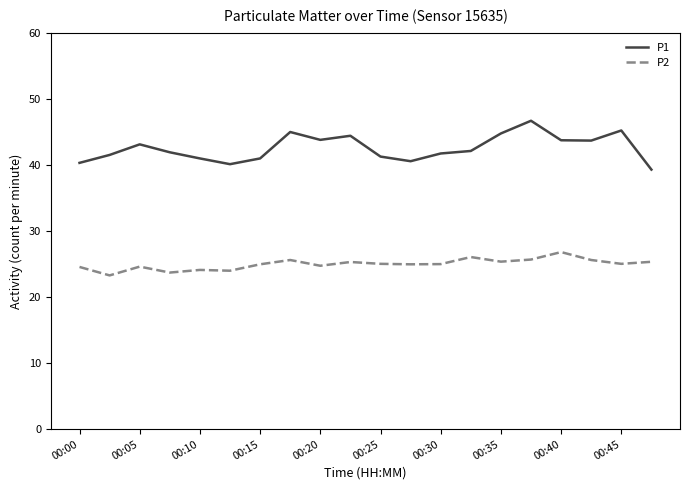

What is the difference between the maximum and minimum values in the P2 series?

3.5